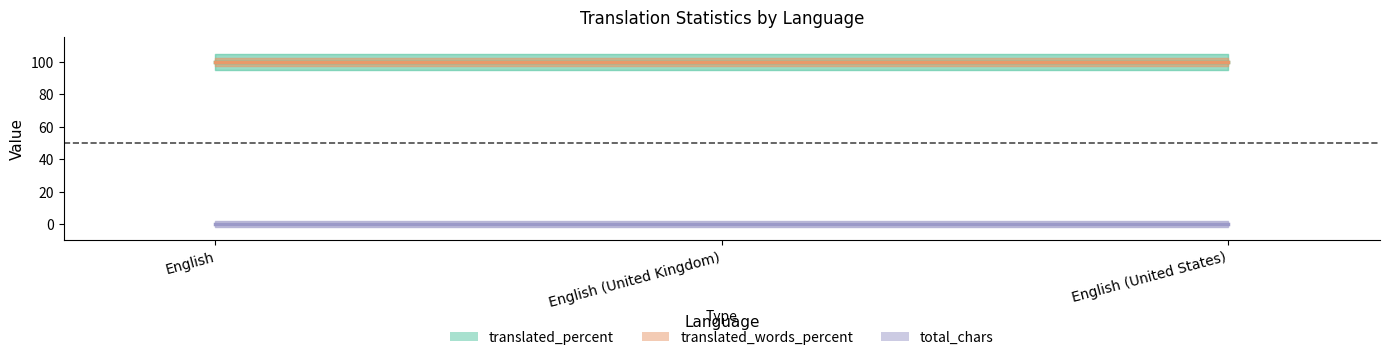

True or false: translated_percent has a value of 157 at English.

False